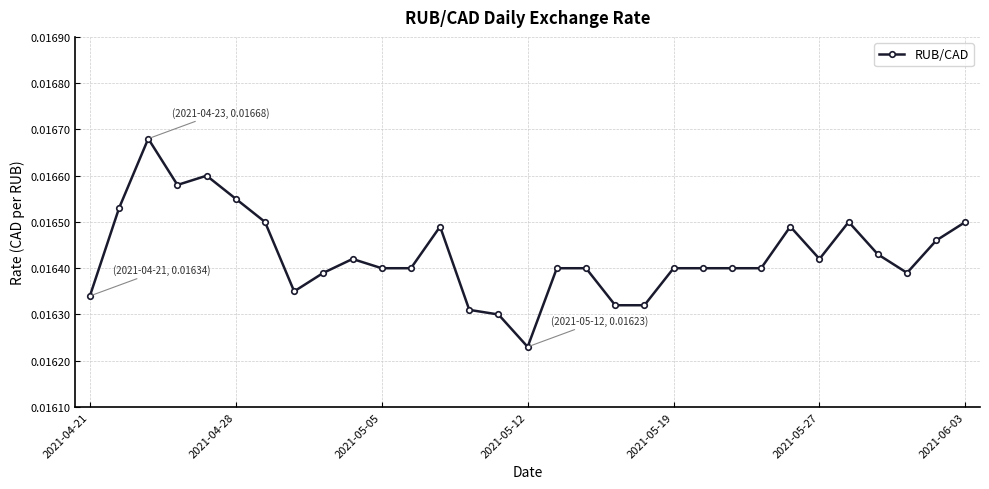

Does the chart have visible grid lines?

Yes